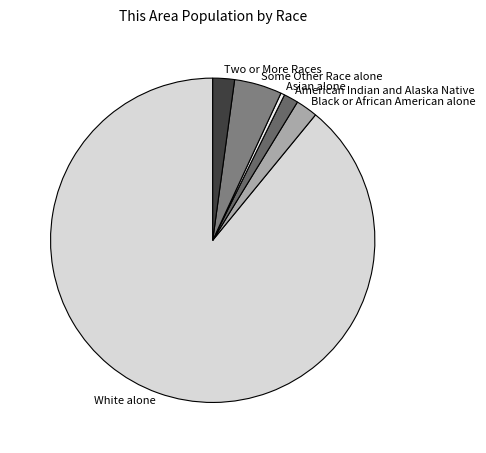

Which has a higher value, Some Other Race alone or Asian alone?

Some Other Race alone